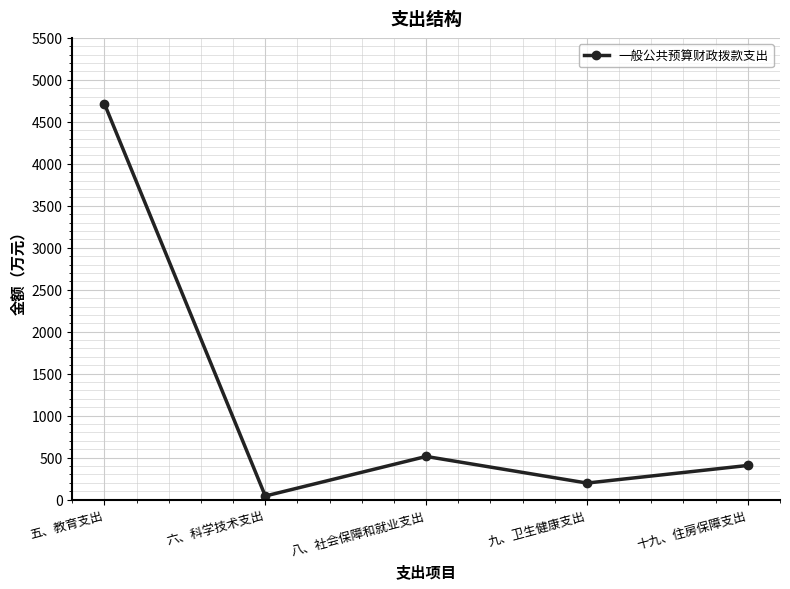

What is the approximate value at 九、卫生健康支出?

196.8